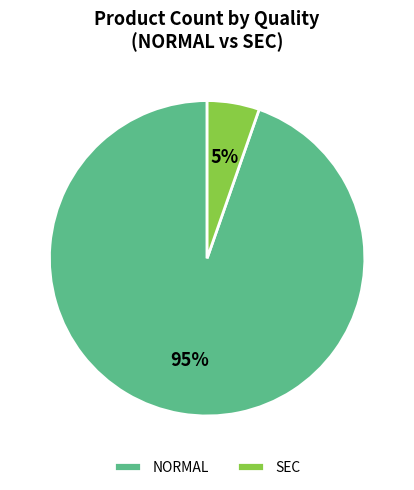

Rank the categories by value from highest to lowest.

NORMAL, SEC